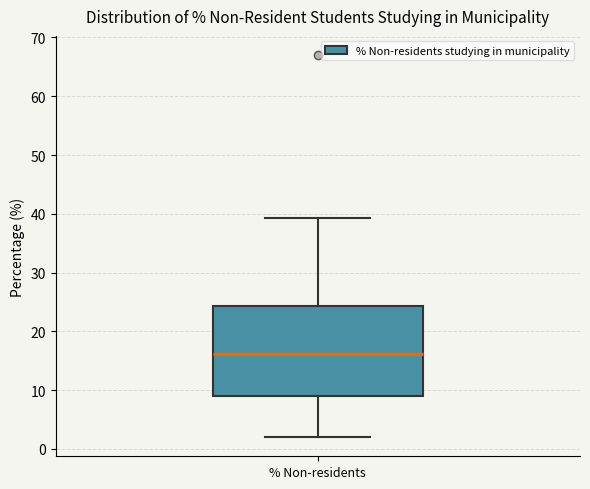

Where is the upper edge of the box for % Non-residents on the y-axis? The values are not printed on the chart, so give them approximately, as read against the axis.

24